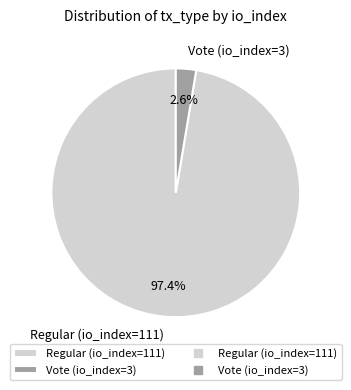

To the nearest percent, what percentage of the pie is Vote (io_index=3)?

3%